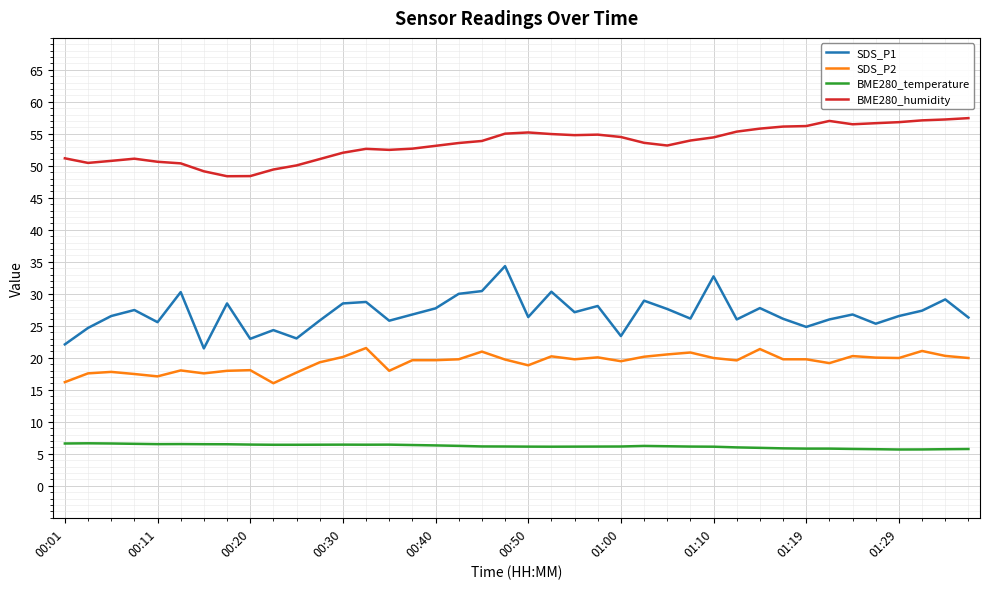

True or false: BME280_temperature and BME280_humidity cross at least once.

False